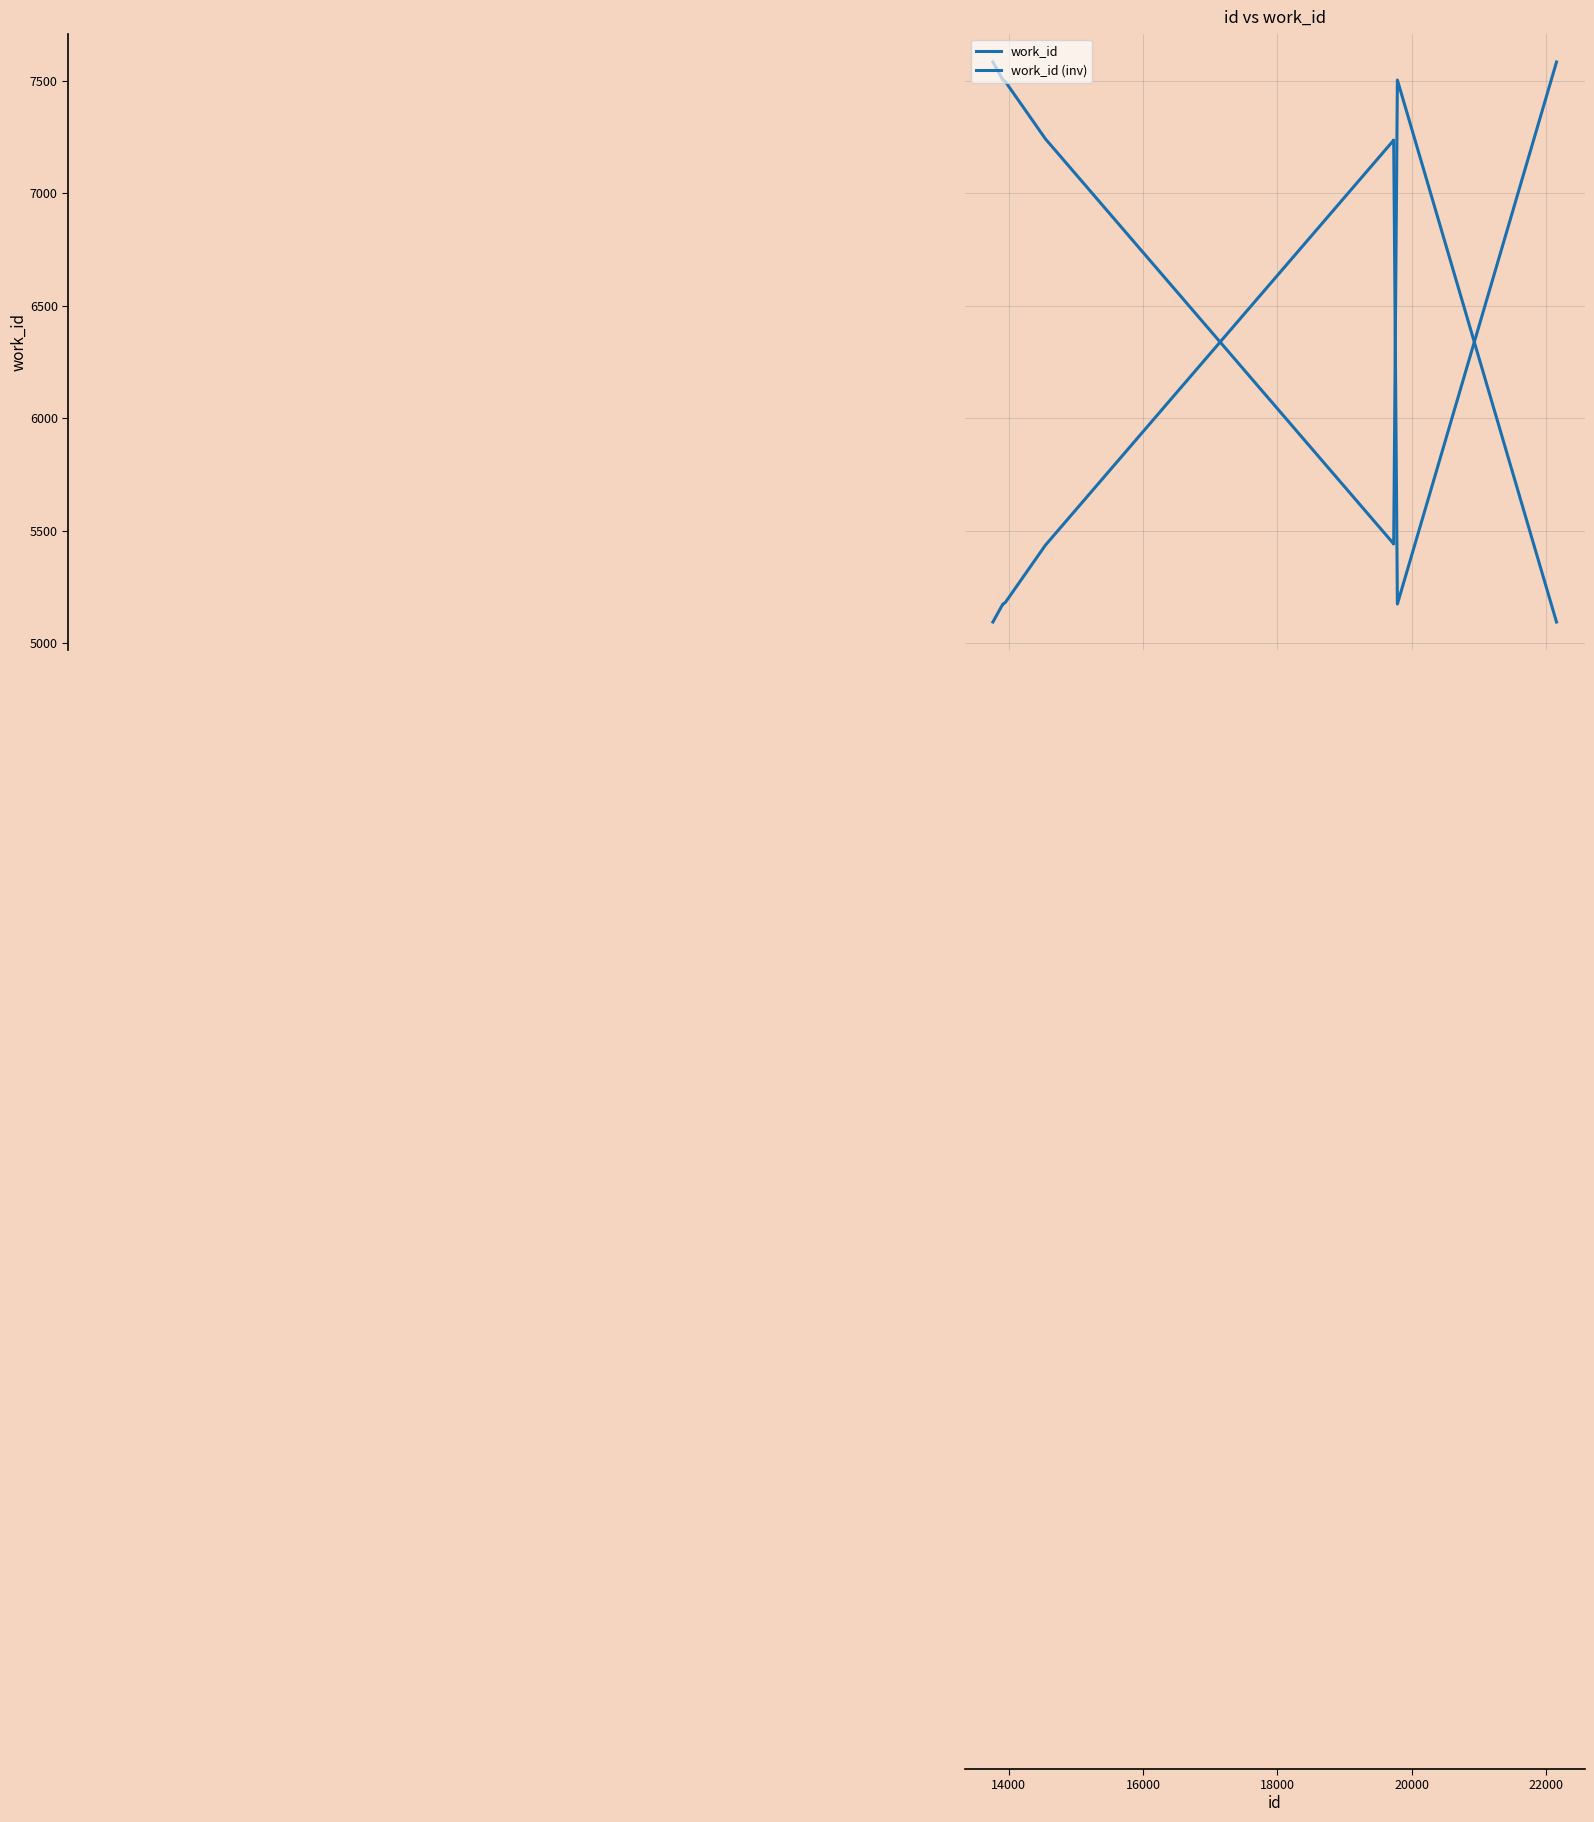

Is this an area chart (filled region under the line)?

No